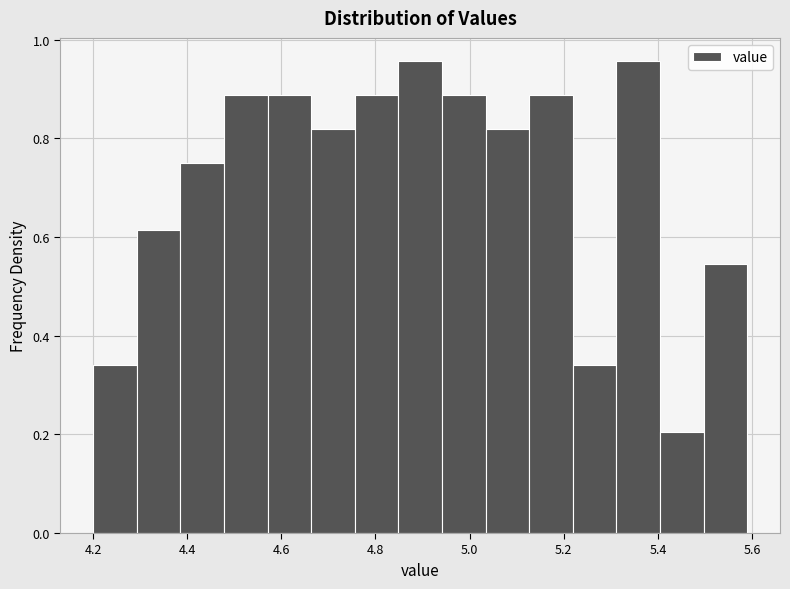

What is the height of the bar covering 4.94 to 5.04 on the x-axis? Neither the bar edges nor the heights are printed on the chart, so give them approximately, as read against the axes.

0.88